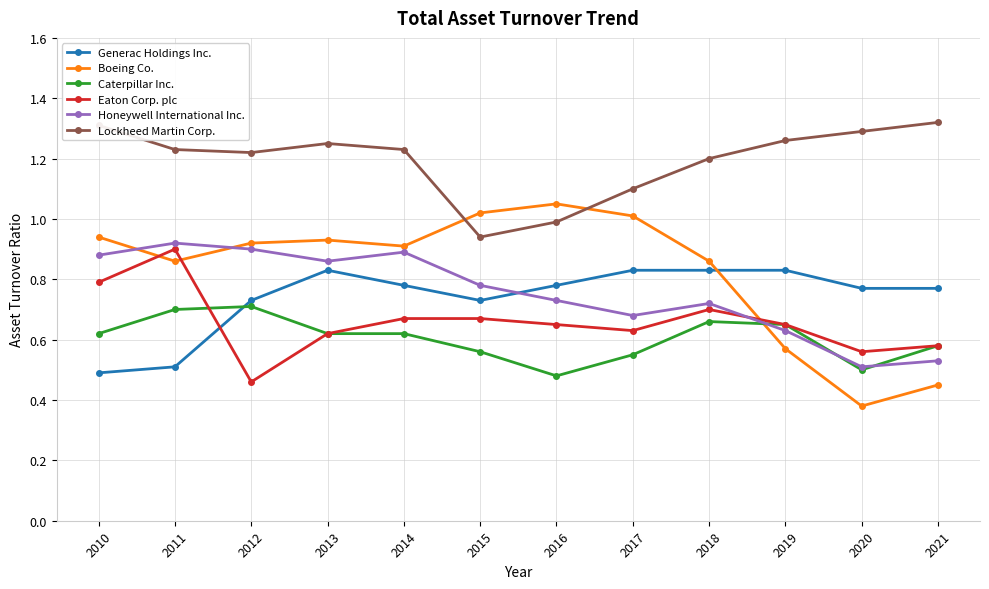

Which series has the largest range (max minus min)?

Boeing Co.